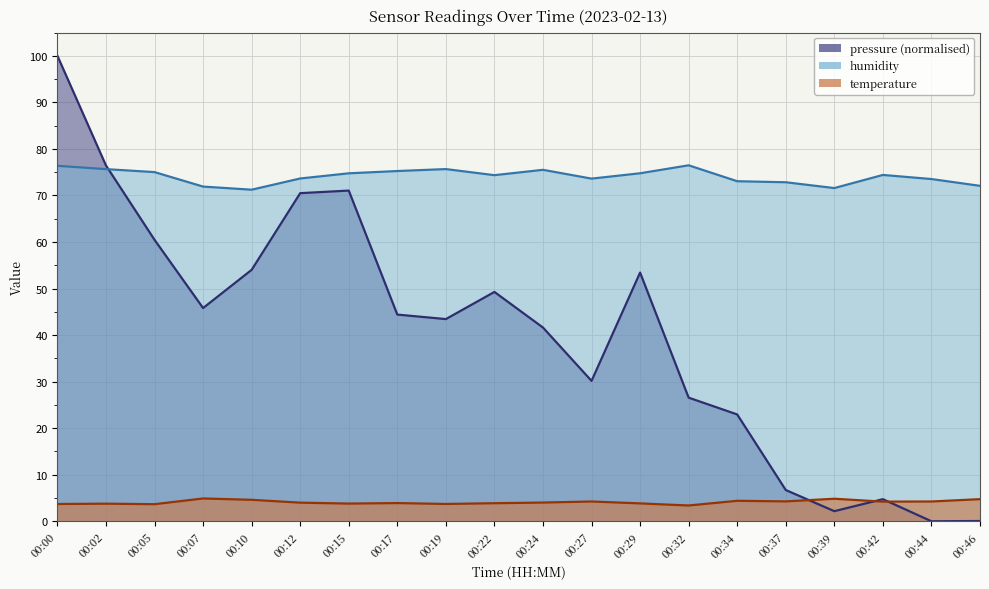

Reading left to right, what are all the values shown in this chart?

pressure: 100.0	76.4	60.5	45.8	54.0	70.5	71.0	44.4	43.4	49.3	41.6	30.2	53.4	26.6	22.9	6.7	2.2	4.7	0.0	0.1
humidity: 76.4	75.7	75.0	71.9	71.2	73.6	74.8	75.2	75.7	74.3	75.5	73.6	74.8	76.5	73.0	72.8	71.6	74.4	73.5	72.1
temperature: 3.7	3.8	3.7	4.9	4.6	4.0	3.8	3.9	3.7	3.9	4.0	4.2	3.8	3.4	4.4	4.3	4.8	4.2	4.2	4.8